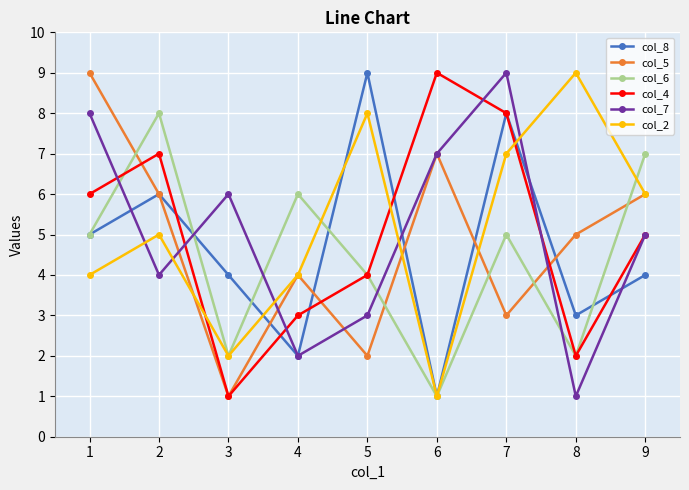

What is the value of the col_2 point at the 6th from the left?

1